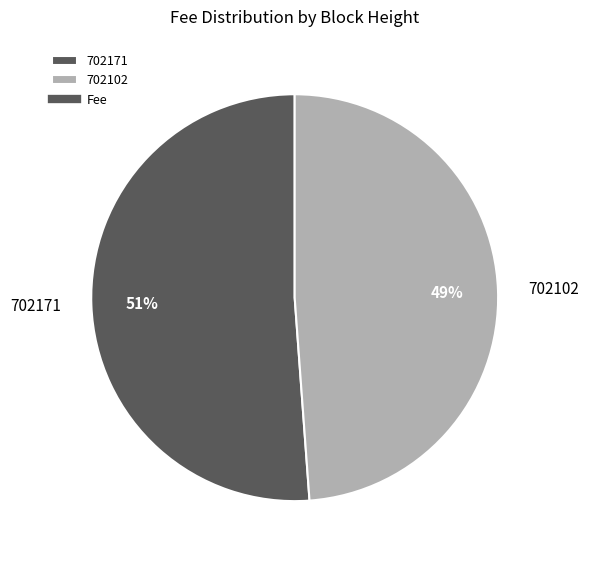

What is the smallest slice in the pie chart?

702102